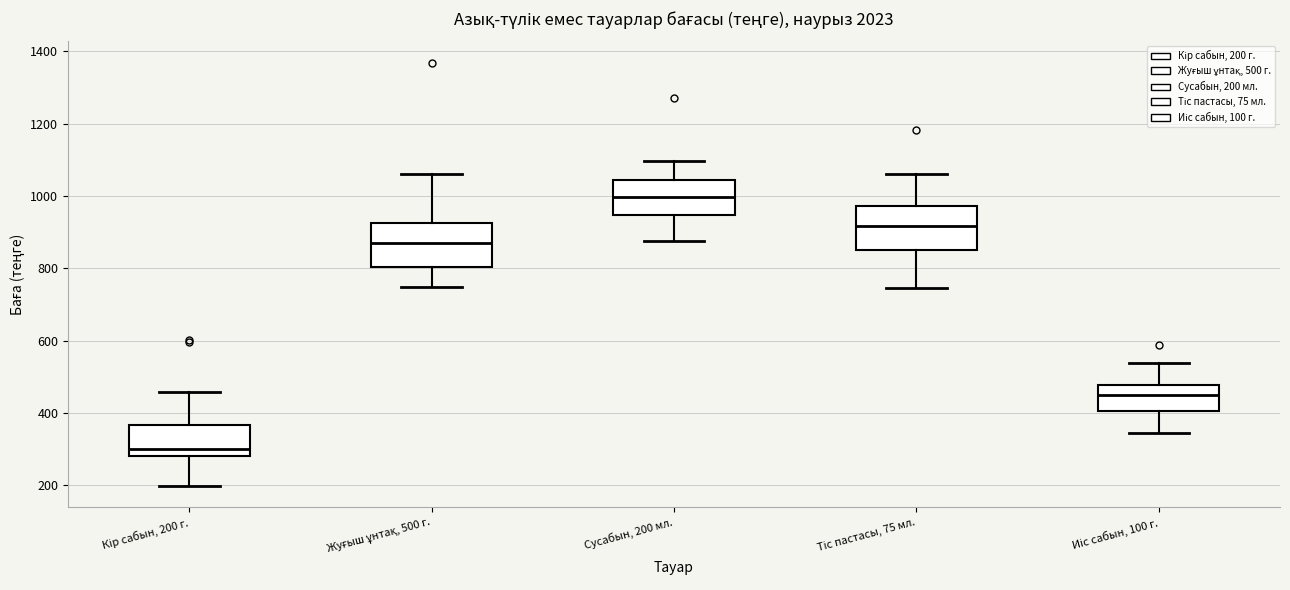

Where is the upper edge of the box for Тіс пастасы, 75 мл. on the y-axis? The values are not printed on the chart, so give them approximately, as read against the axis.

980